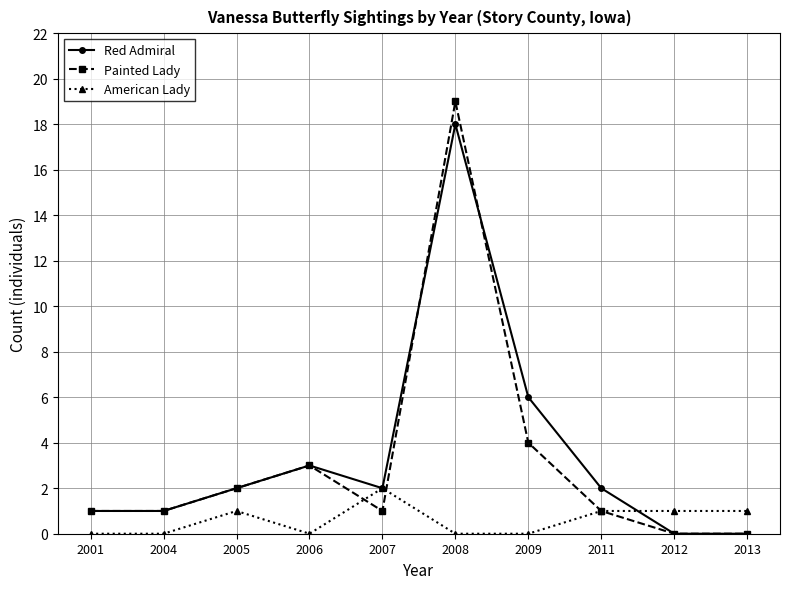

What is the value of the Red Admiral point at the 6th from the left?

18